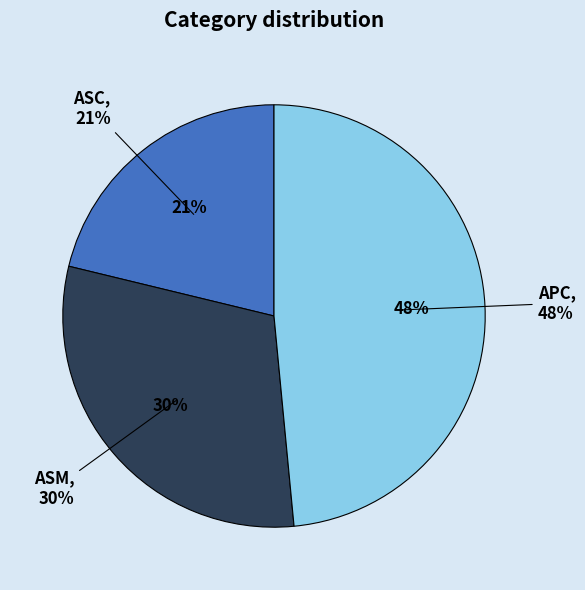

True or false: APC accounts for 48% of the total.

True